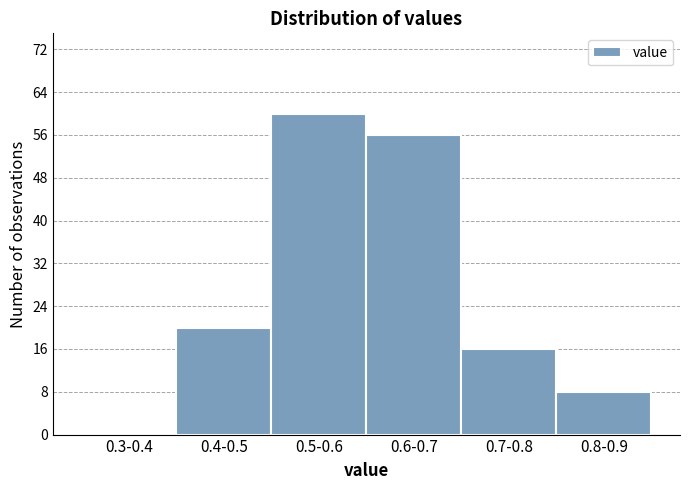

Reading left to right, transcribe all the data shown in this chart.

0.3-0.4=0	0.4-0.5=20	0.5-0.6=60	0.6-0.7=56	0.7-0.8=16	0.8-0.9=8